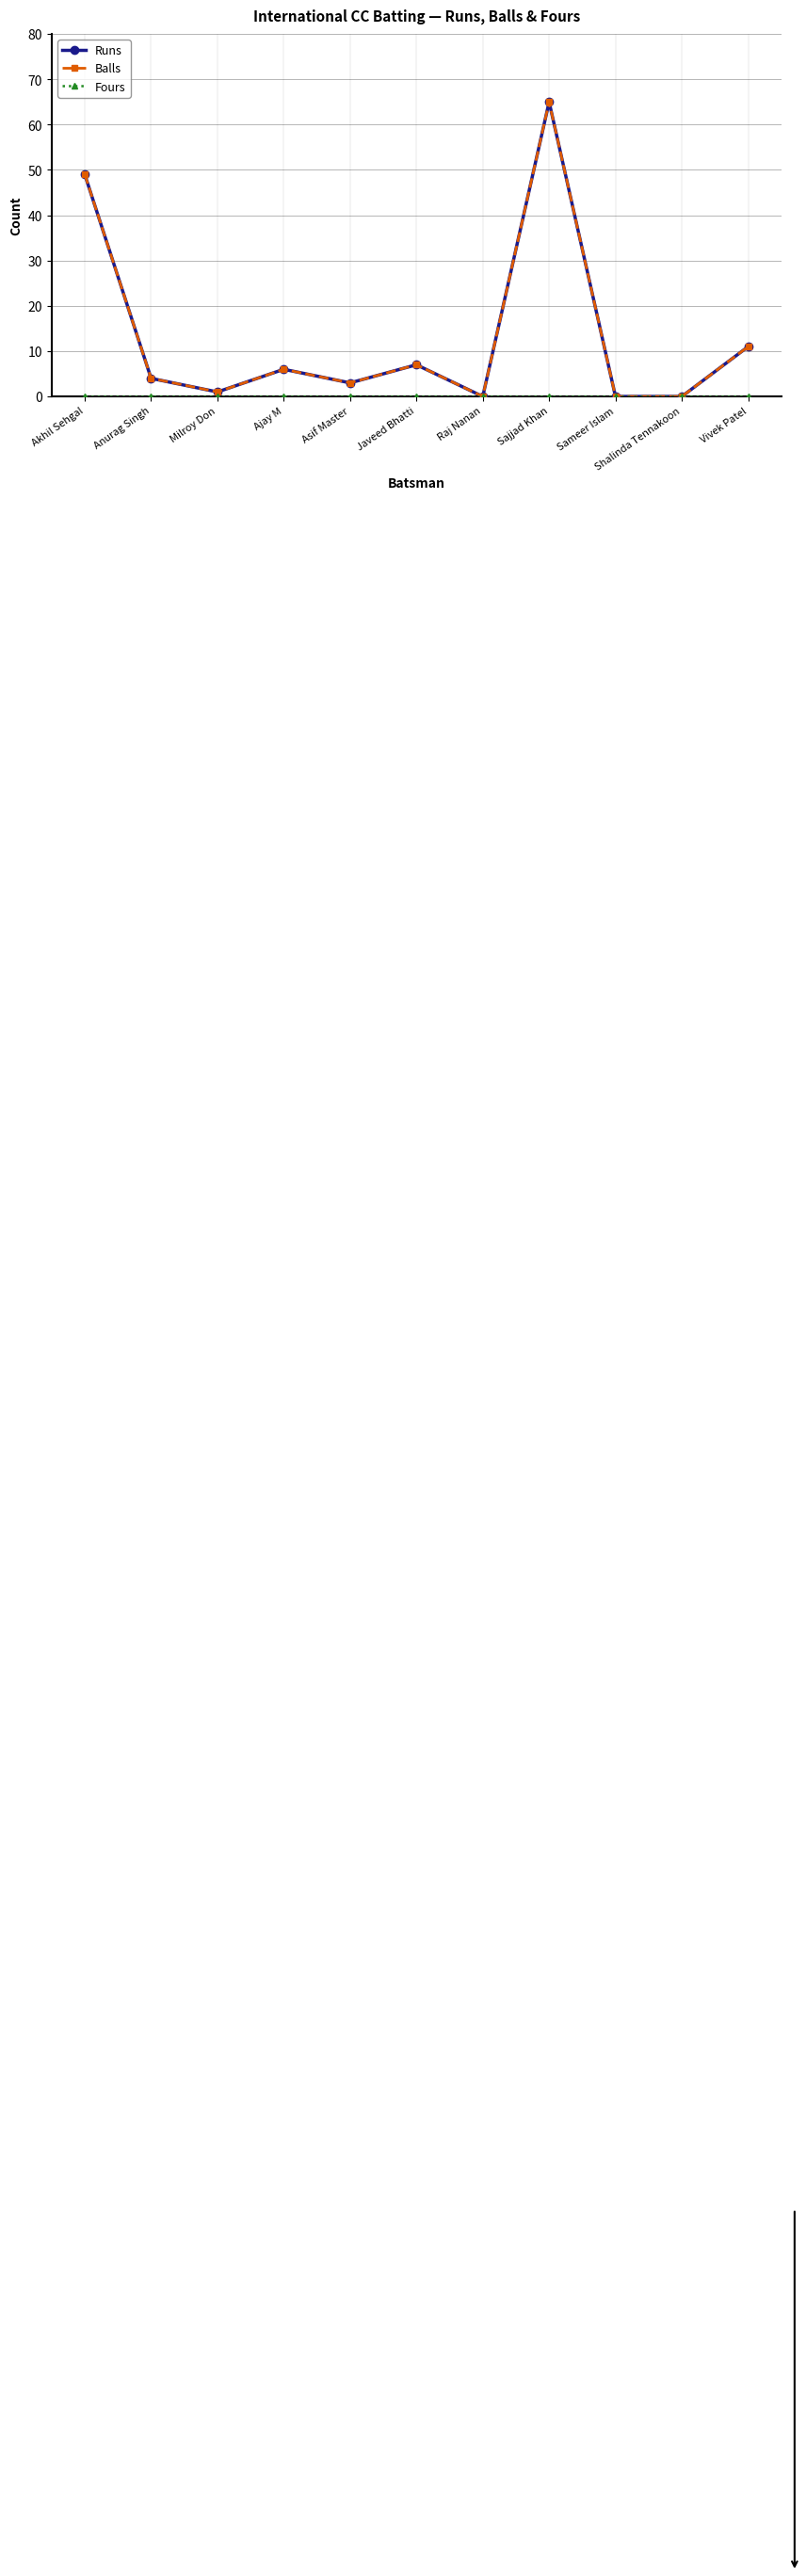

Where does the Balls series first go above 4?

Akhil Sehgal